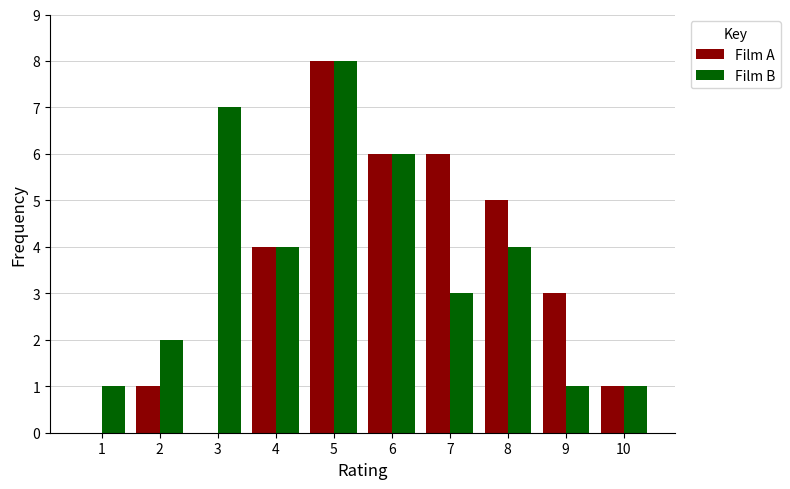

Which category has the highest value across all series?

5